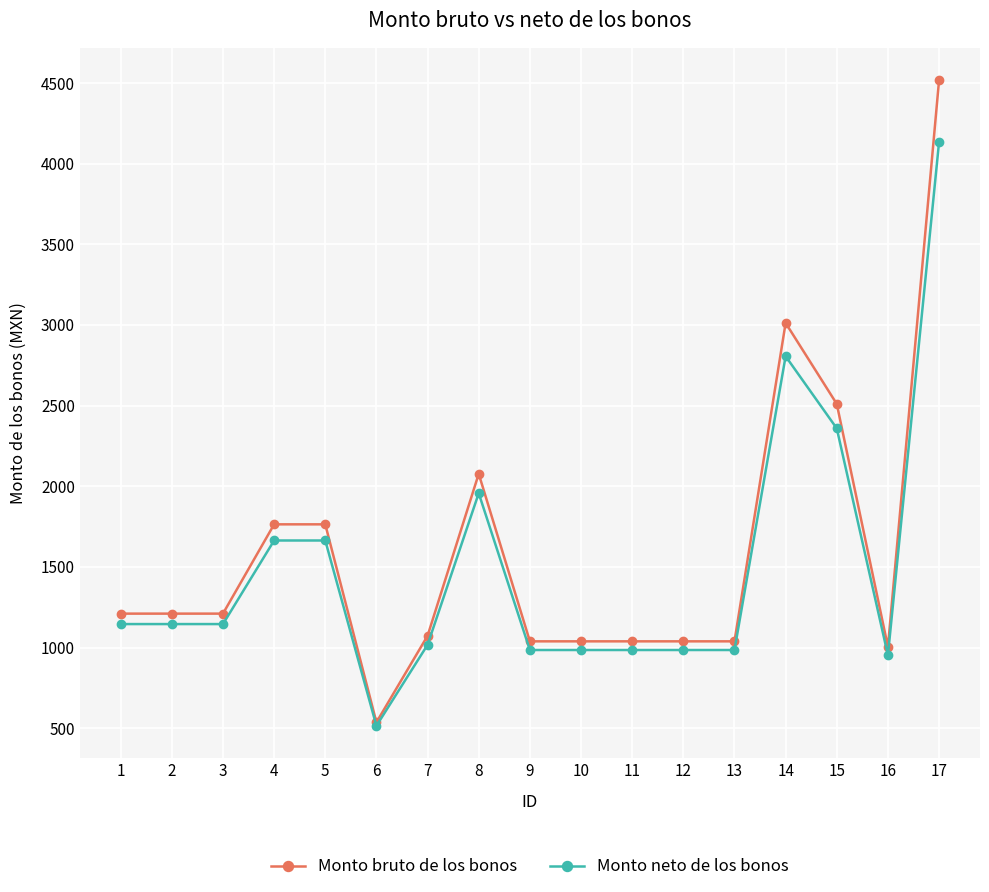

Reading left to right, extract all data points from this chart.

Monto bruto de los bonos: 1=1210.2	2=1210.2	3=1210.2	4=1763.7	5=1763.7	6=536.4	7=1072.7	8=2076.7	9=1038.4	10=1038.4	11=1038.4	12=1038.4	13=1038.4	14=3012.0	15=2510.0	16=1004.0	17=4518.0
Monto neto de los bonos: 1=1145.4	2=1145.4	3=1145.4	4=1663.5	5=1663.5	6=514.8	7=1016.8	8=1956.5	9=984.6	10=984.6	11=984.6	12=984.6	13=984.6	14=2805.7	15=2358.3	16=952.5	17=4134.5